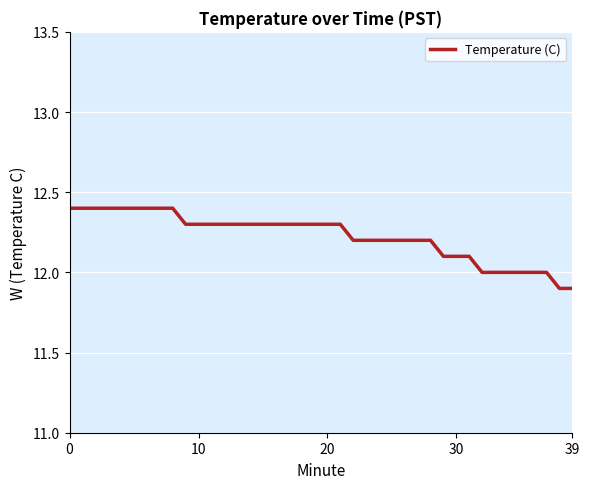

What is the minimum value shown in the chart?

11.9